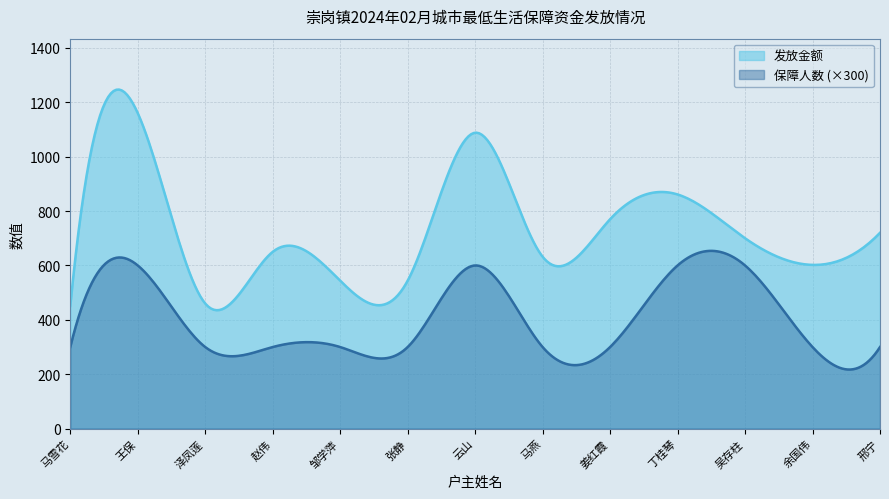

What position from the left is 邹学萍?

5